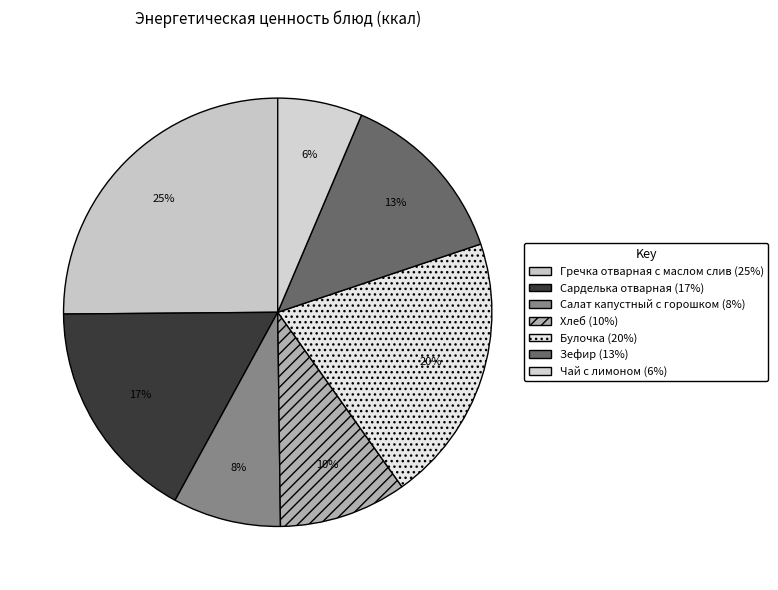

How many slices are in this pie chart?

7